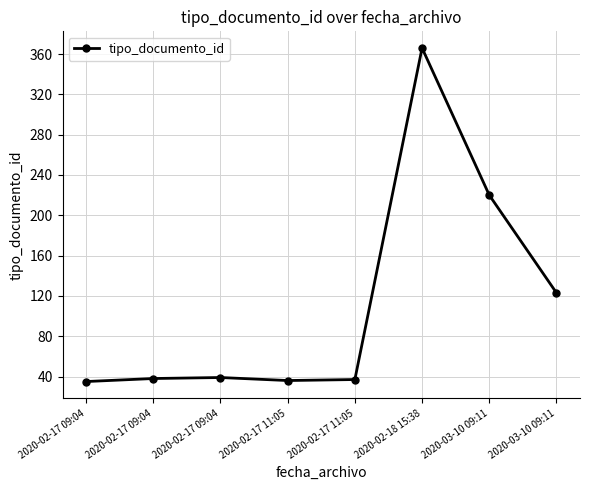

Count the number of data series in this chart.

1